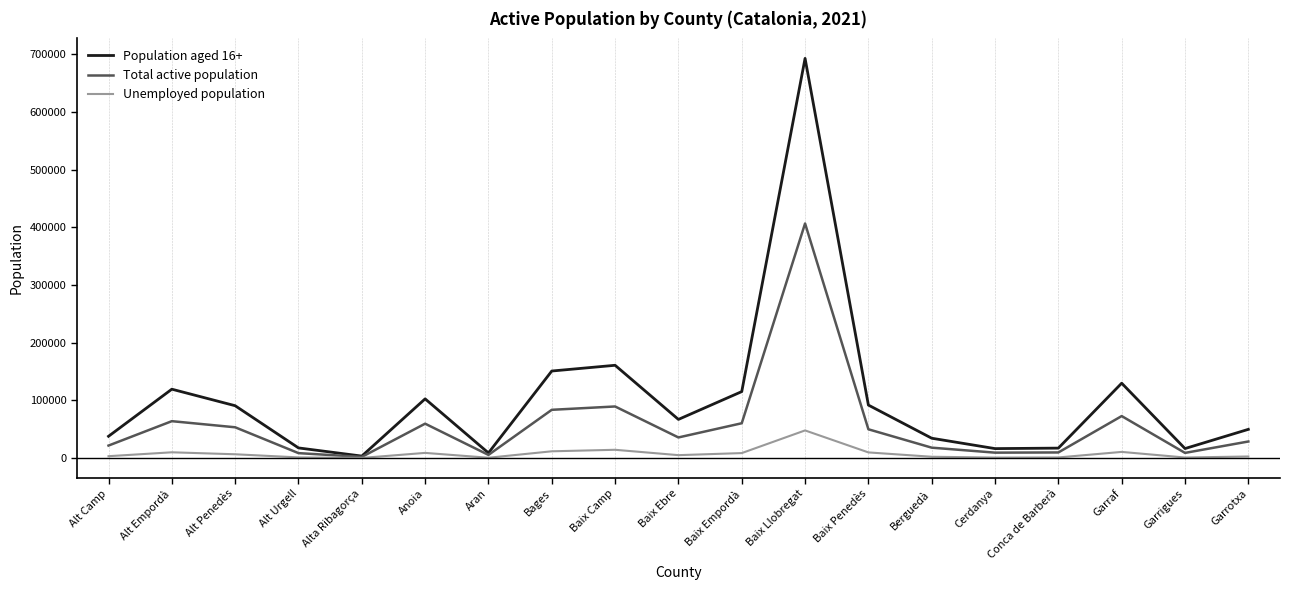

What is the lowest value of the Unemployed population series?

201